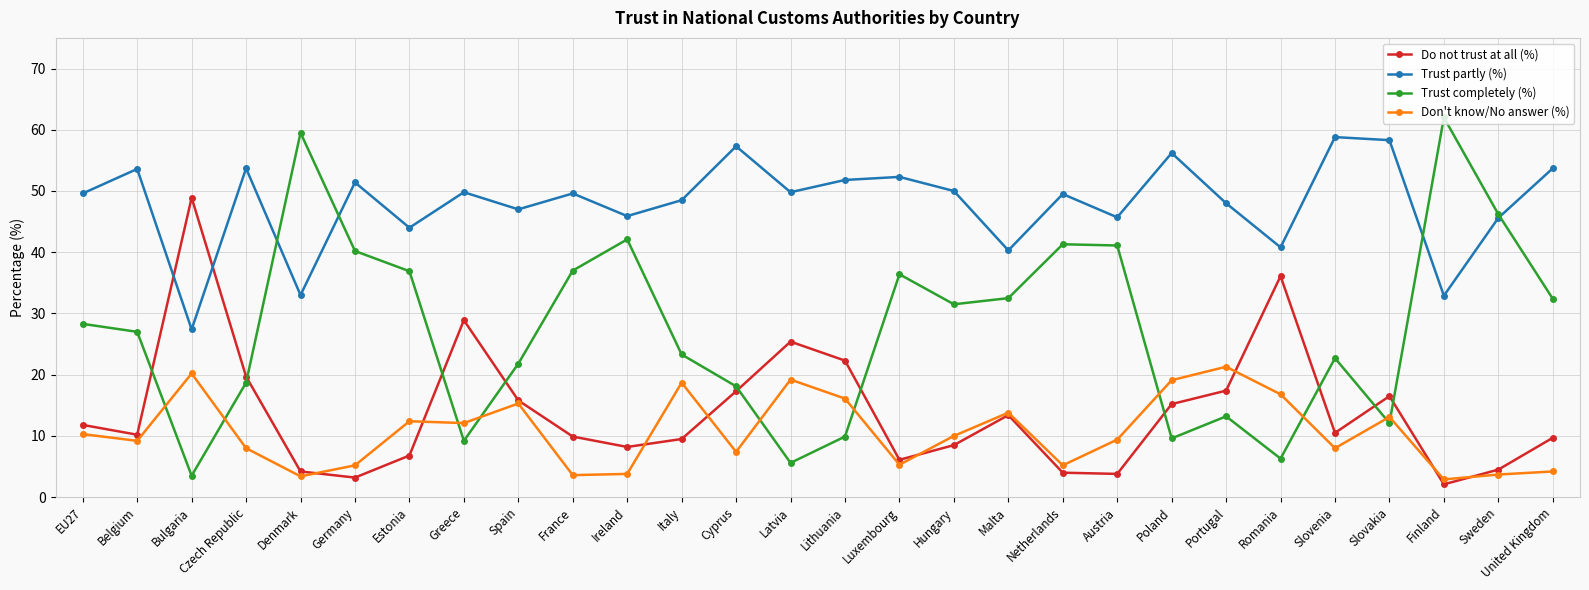

How many lines are shown in the chart?

4